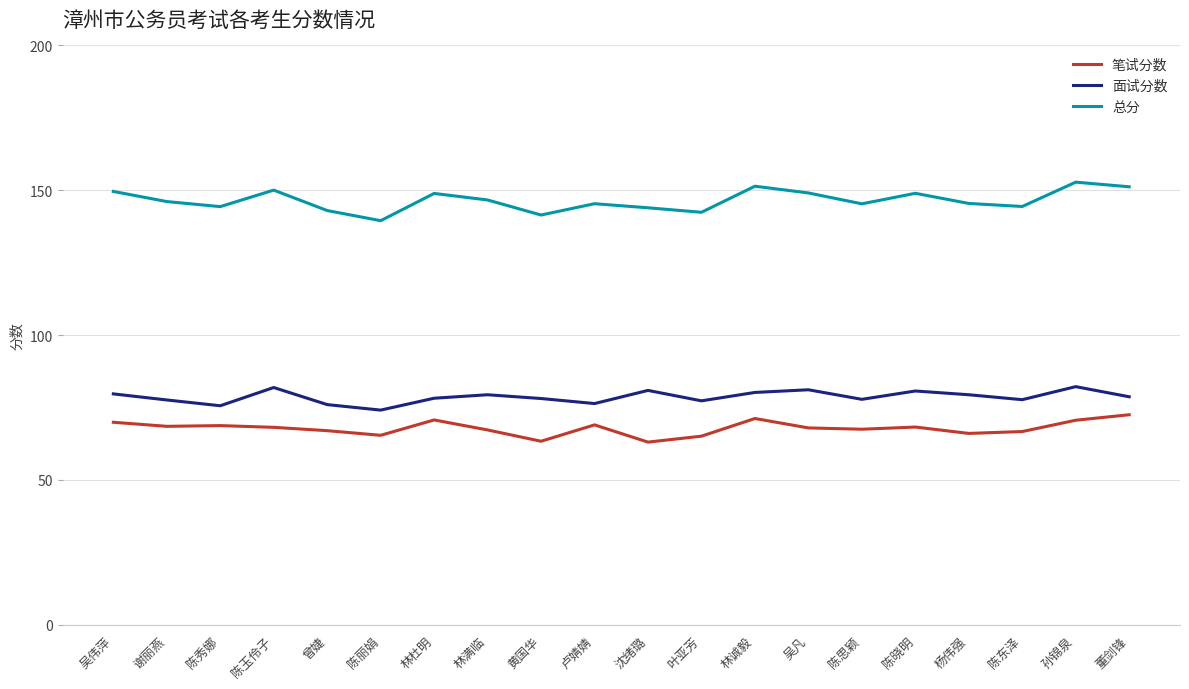

How many interior local valleys does the 总分 series have?

6